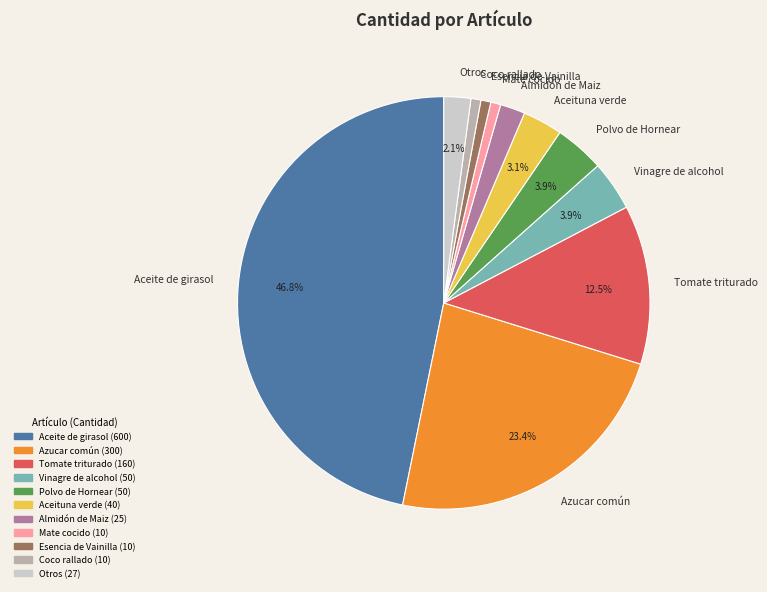

Which category has the biggest portion of the pie?

Aceite de girasol